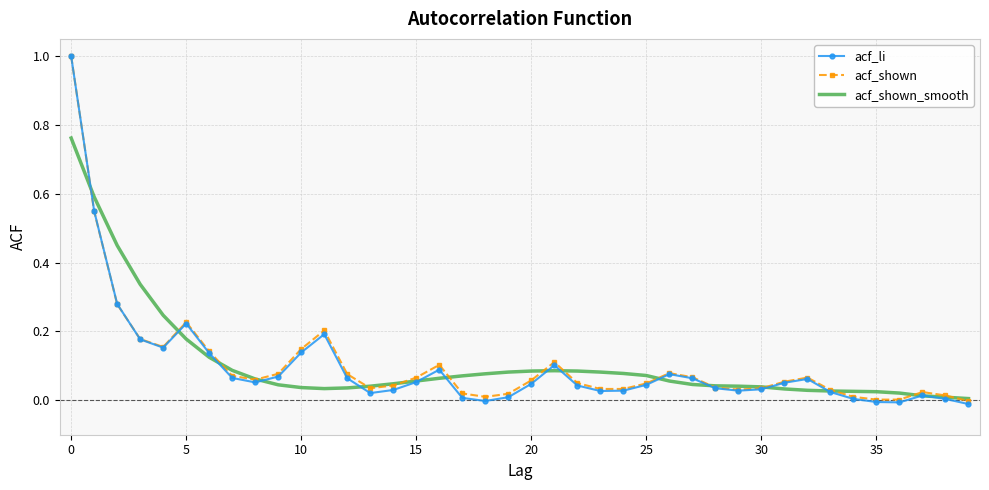

What is the maximum value shown in the chart?

1.0